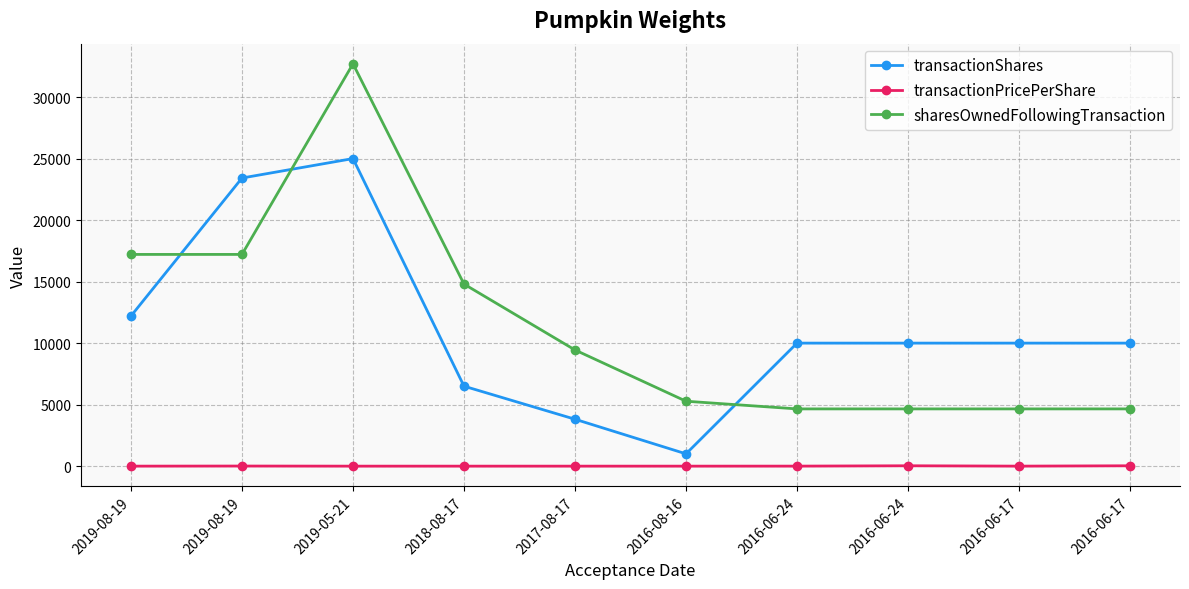

Does the chart have visible grid lines?

Yes